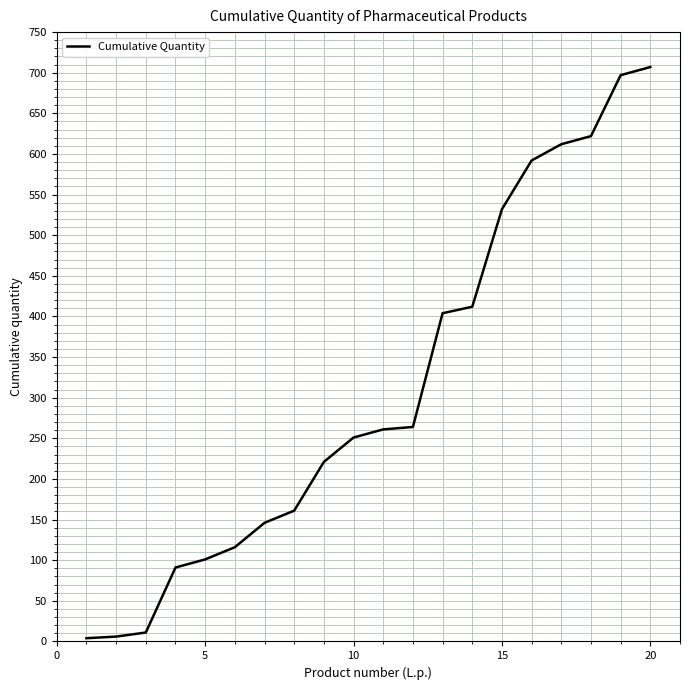

What is the difference between the maximum and minimum values?

703